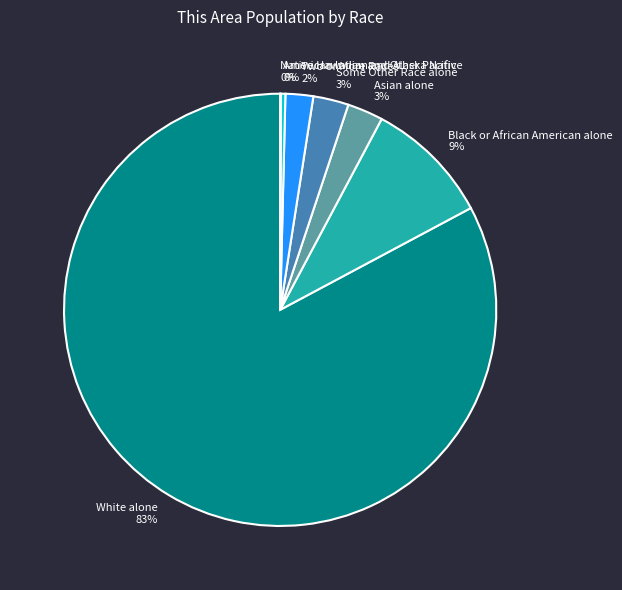

Which slice represents more than half of the pie?

White alone